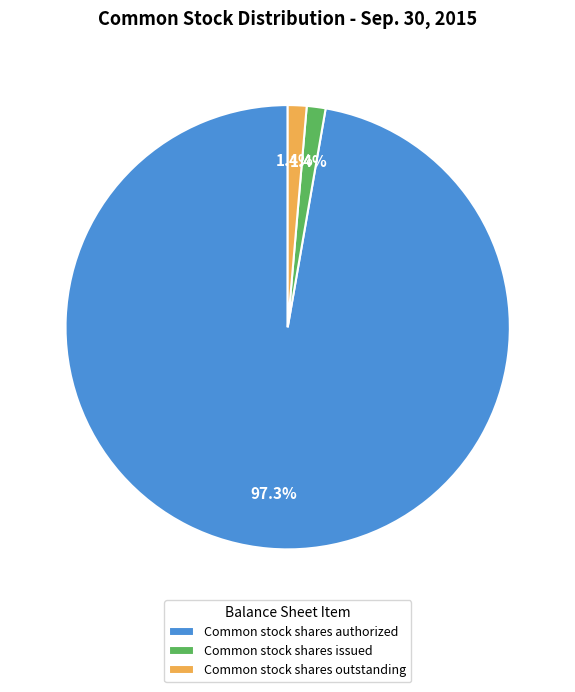

Which slice represents more than half of the pie?

Common stock shares authorized